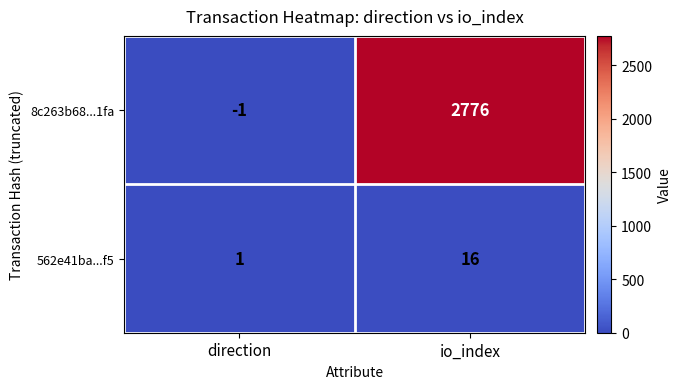

The 8c263b68...1fa series shows -2 at direction. True or false?

False